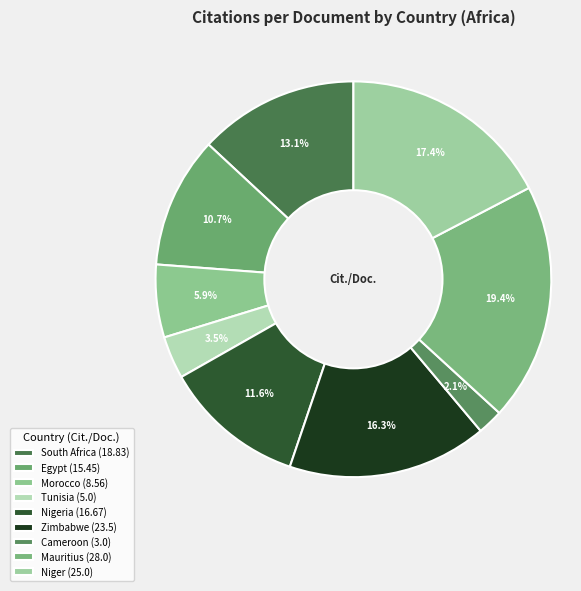

How many segments does this pie chart have?

9